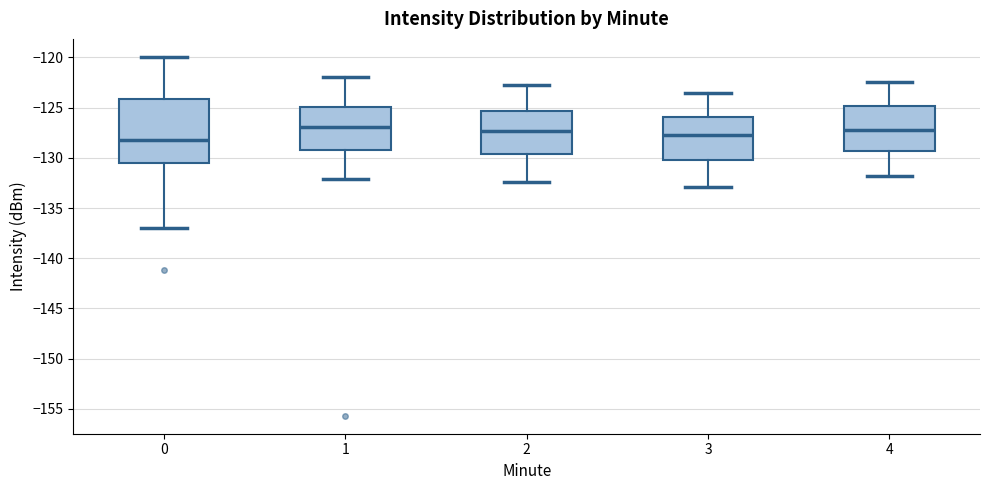

Reading left to right, transcribe this box plot: for each box, give where its median line is, the range the box spans, and where its two whiskers end, as read against the y-axis. The values are not printed on the chart, so give them approximately, as read against the axis.

0: median -128.0, box -130.5 to -124.0, whiskers -137.0 to -120.0
1: median -127.0, box -129.0 to -125.0, whiskers -132.0 to -122.0
2: median -127.5, box -129.5 to -125.5, whiskers -132.5 to -122.5
3: median -127.5, box -130.0 to -126.0, whiskers -133.0 to -123.5
4: median -127.0, box -129.5 to -125.0, whiskers -132.0 to -122.5